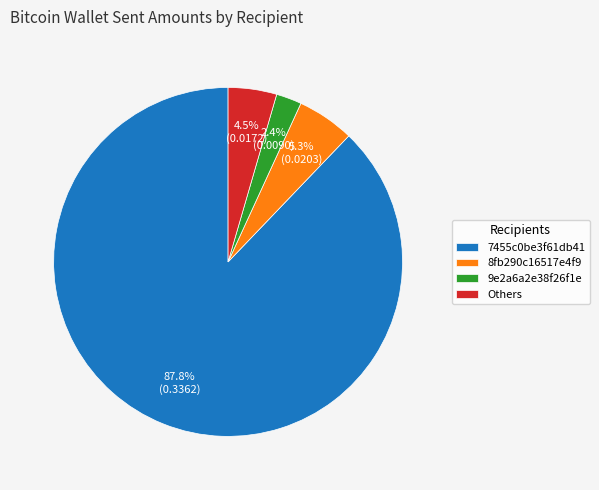

What portion of the pie excludes 9e2a6a2e38f26f1e?

97.6%